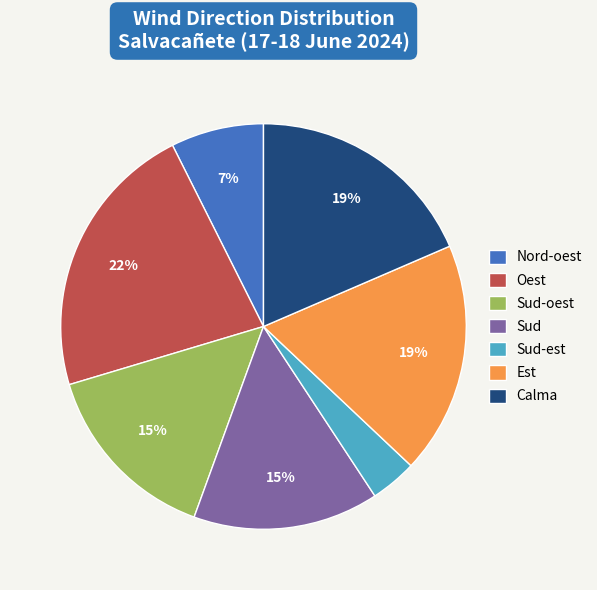

How many segments does this pie chart have?

7